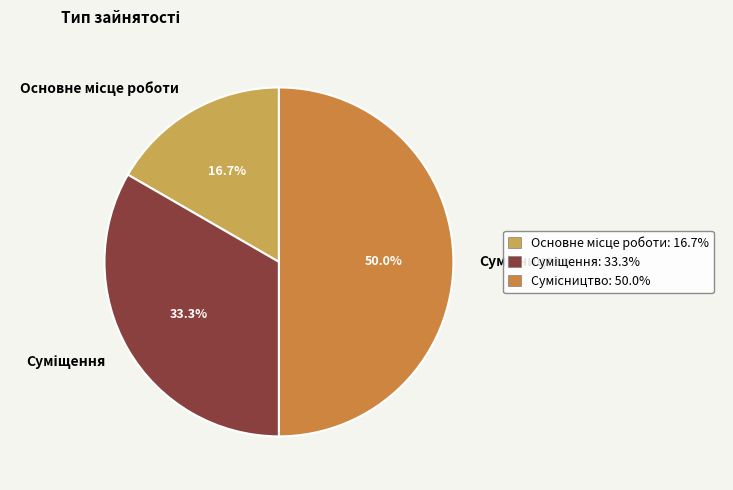

Does any single category account for the majority?

No